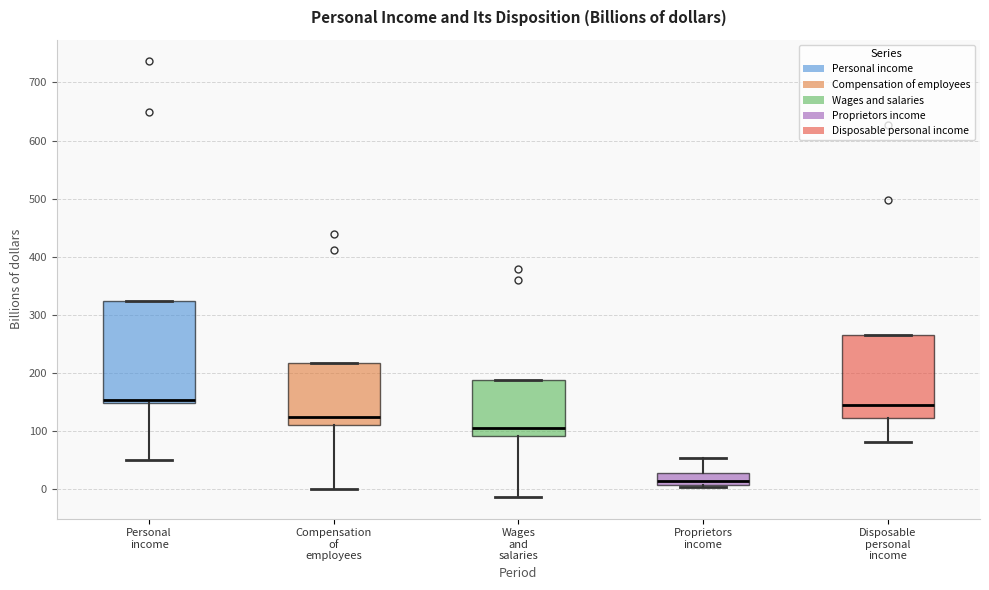

Reading left to right, read every box against the y-axis: the position of its median line, the range the box covers, and the ends of its whiskers. The values are not printed on the chart, so give them approximately, as read against the axis.

Personal income: median 150 (just above the box's lower edge), box 150 to 320, whiskers 50 to 320
Compensation of employees: median 120, box 110 to 220, whiskers 0 to 220
Wages and salaries: median 110, box 90 to 190, whiskers -10 to 190
Proprietors income: median 10 (just above the box's lower edge), box 10 to 30, whiskers 0 to 50
Disposable personal income: median 140, box 120 to 270, whiskers 80 to 270